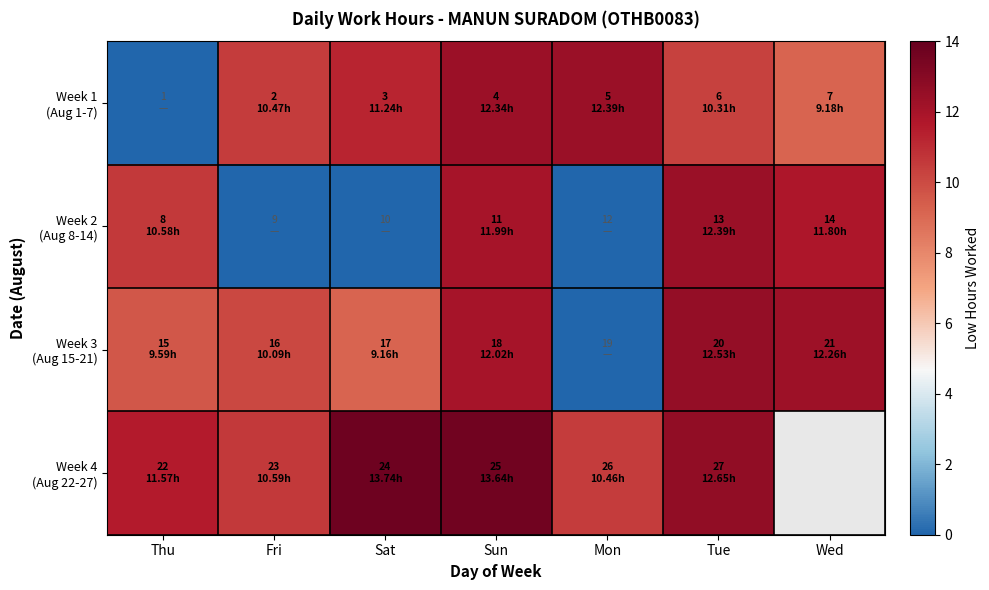

Rank the series by their maximum value, from highest to lowest.

Week 4 (Aug 22-27), Week 3 (Aug 15-21), Week 1 (Aug 1-7), Week 2 (Aug 8-14)